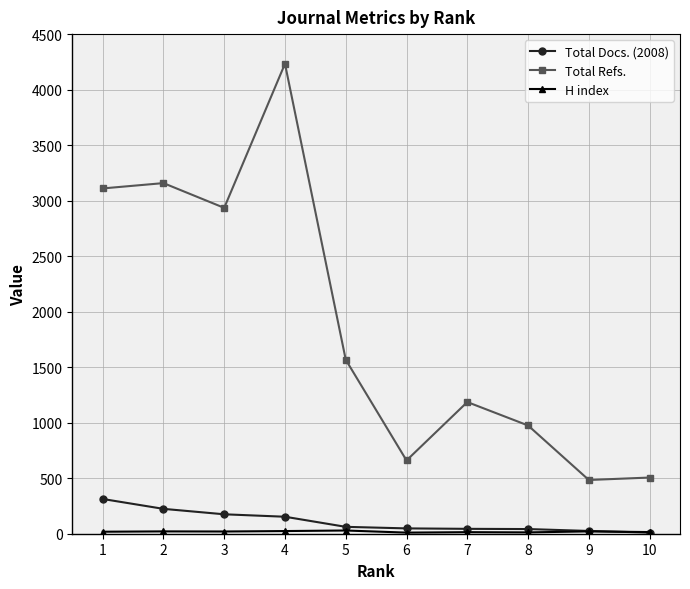

Which series has the largest range (max minus min)?

Total Refs.